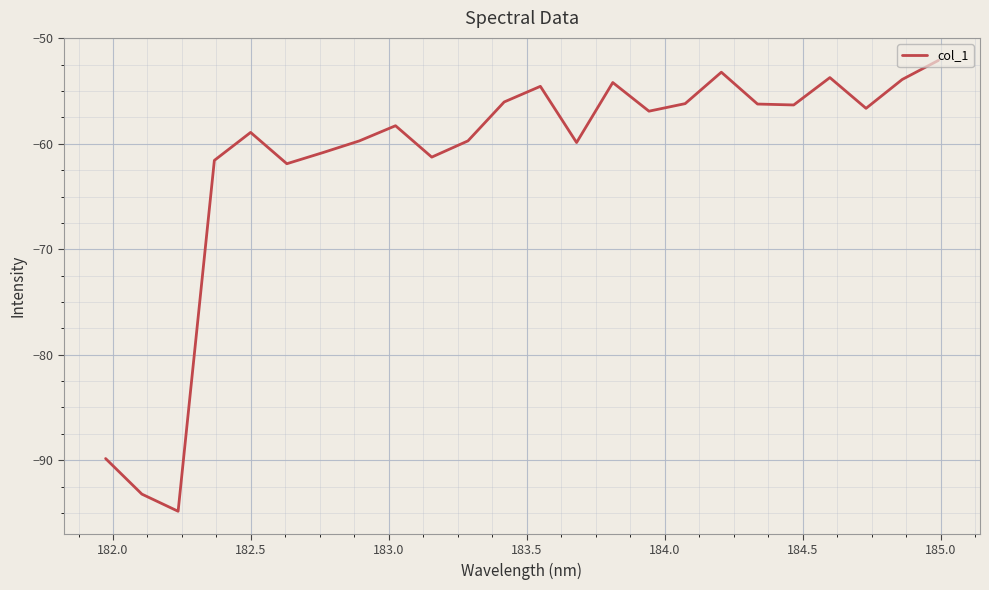

What is the maximum value shown in the chart?

-52.1